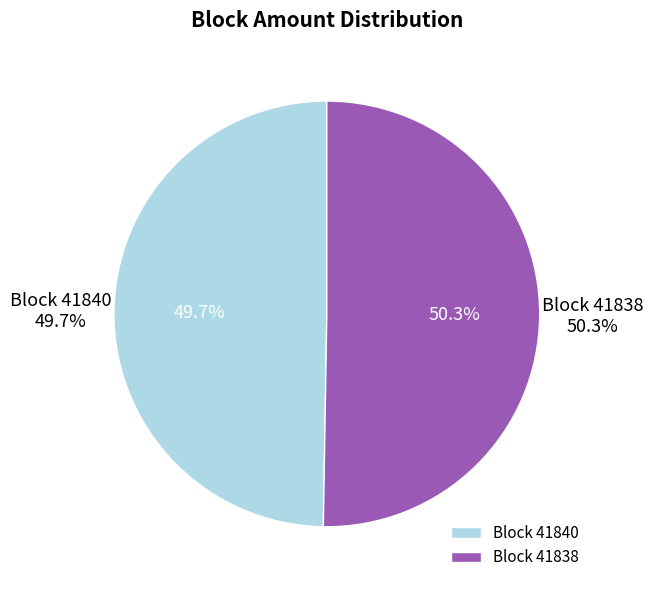

Do 41838 and 41840 together represent more than half of the pie?

Yes